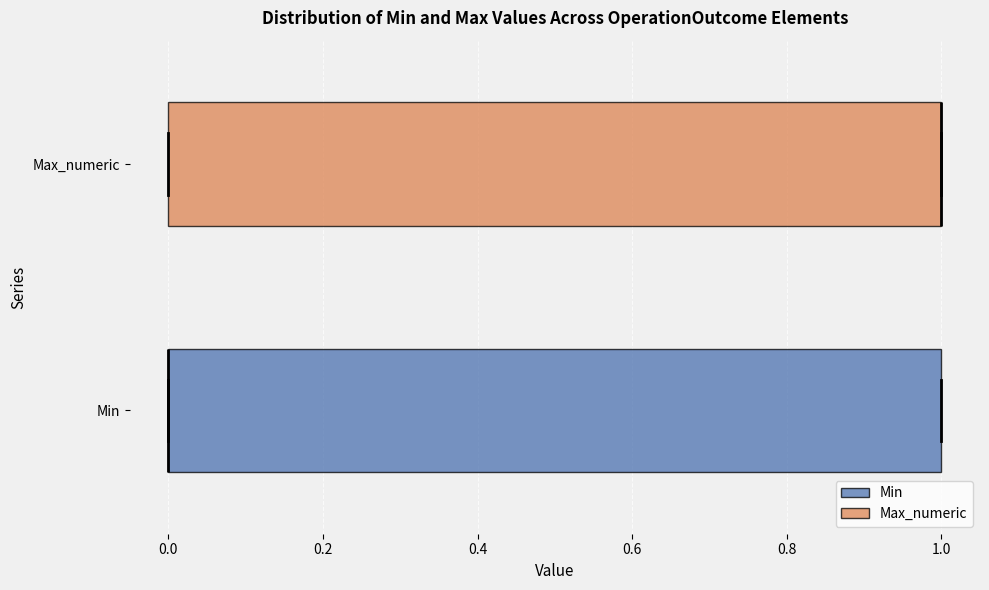

Where is the left edge of the box for Min on the x-axis? The values are not printed on the chart, so give them approximately, as read against the axis.

0